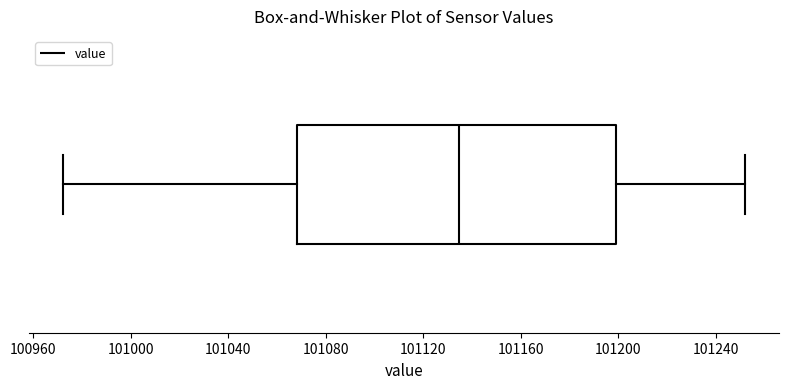

Read this box plot against the x-axis: the position of the median line, the range covered by the box, and the ends of both whiskers. The values are not printed on the chart, so give them approximately, as read against the axis.

median 101135, box 101070 to 101200, whiskers 100970 to 101250